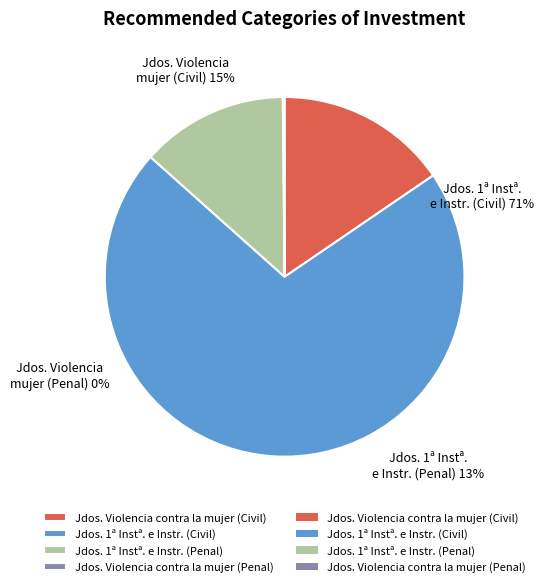

Approximately how many times larger is the value at Jdos. Violencia contra la mujer (Civil) compared to Jdos. 1ª Instª. e Instr. (Penal)?

1.2